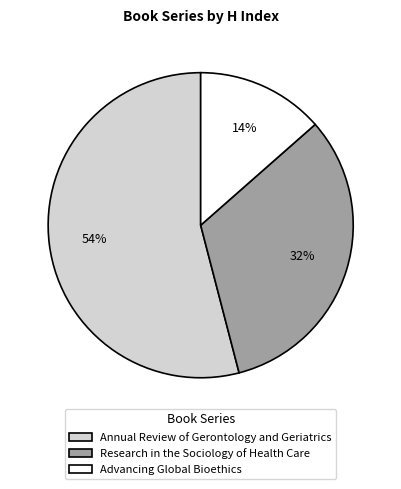

Is it true that Advancing Global Bioethics is 14% of the pie?

True